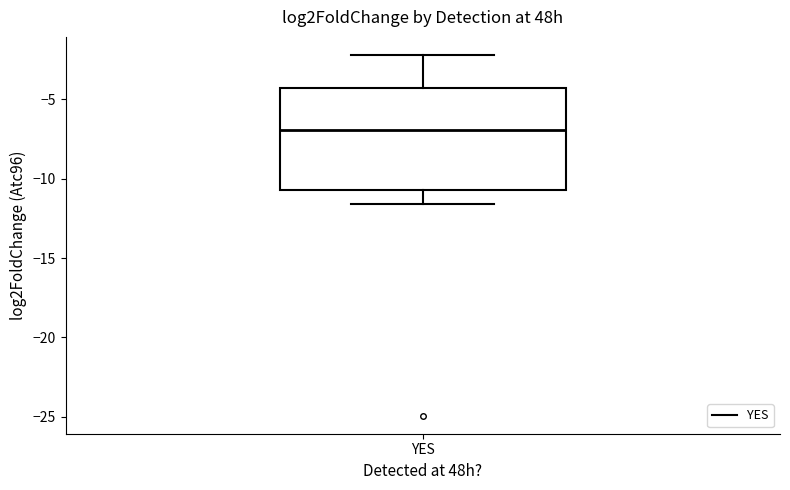

Where does the upper whisker of the box for YES end on the y-axis? The values are not printed on the chart, so give them approximately, as read against the axis.

-2.0